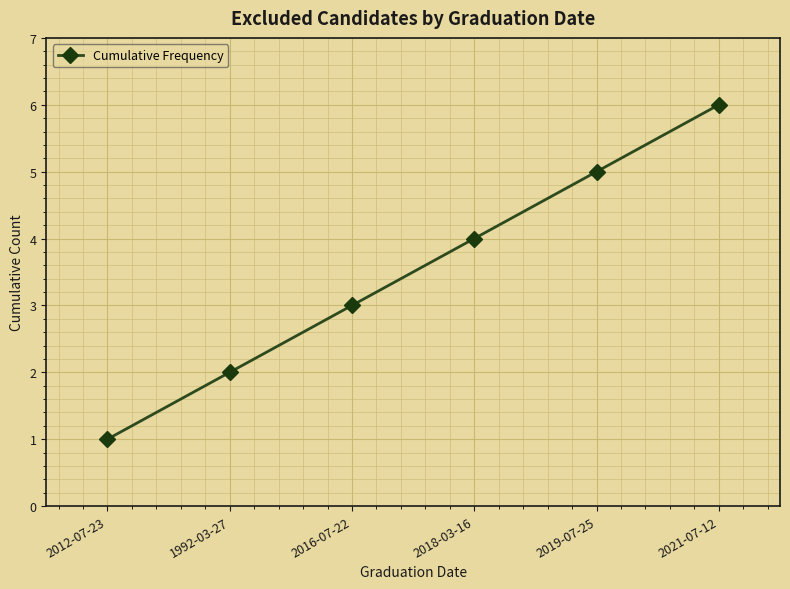

Reading right to left, what are all the values shown in this chart?

2021-07-12=6	2019-07-25=5	2018-03-16=4	2016-07-22=3	1992-03-27=2	2012-07-23=1